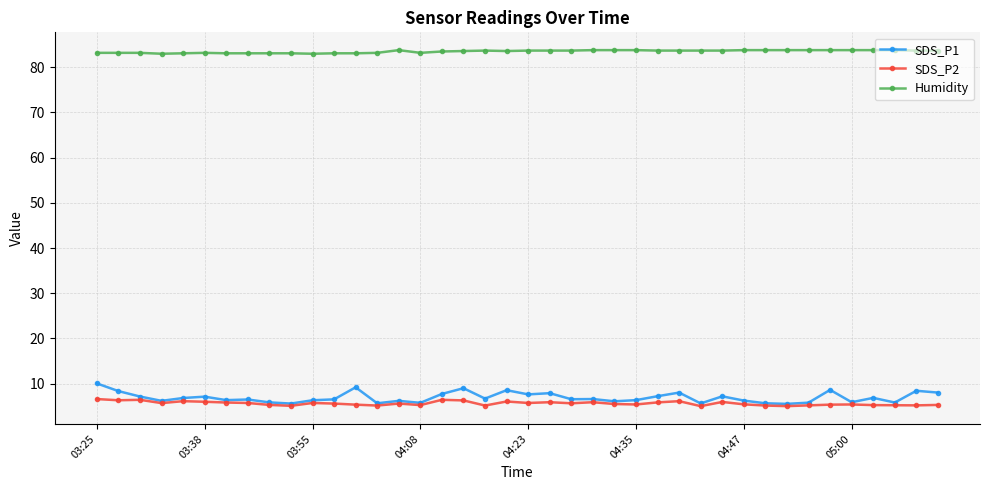

What is the smallest value displayed?

5.0